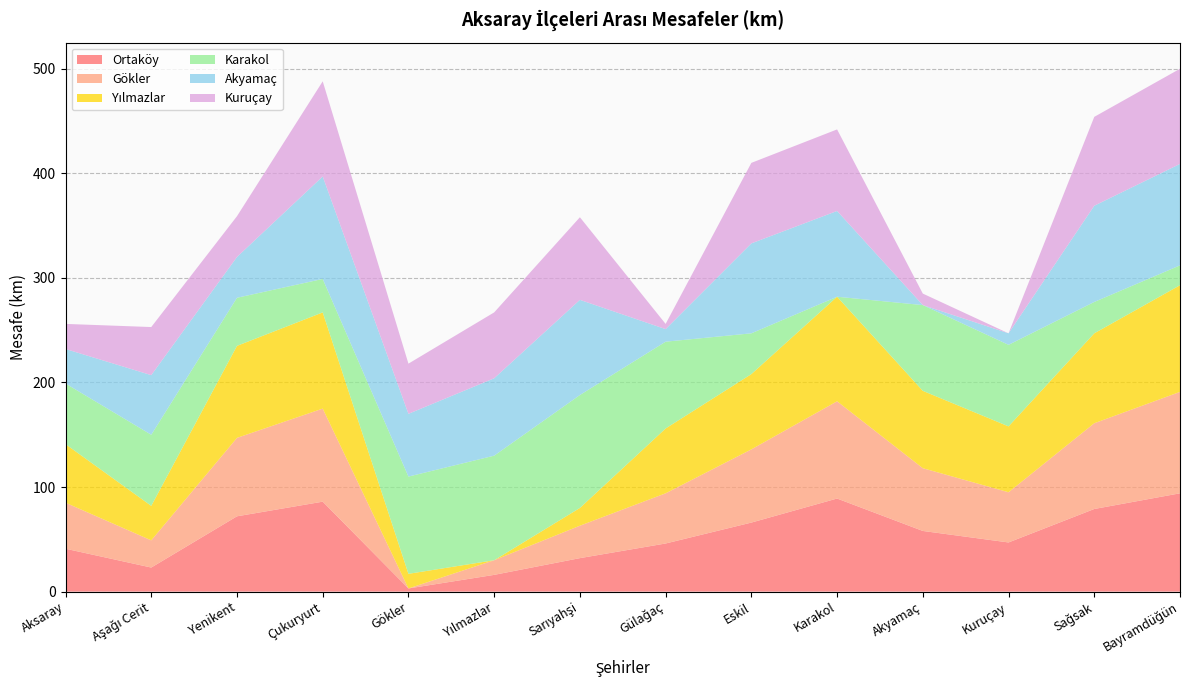

Reading left to right, extract all data points from this chart.

Ortaköy: 41	23	72	86	3	16	32	46	66	89	58	47	79	94
Gökler: 44	26	75	89	0	14	31	48	70	93	60	48	82	97
Yılmazlar: 56	33	88	92	14	0	17	62	72	100	74	63	86	102
Karakol: 58	68	46	32	93	100	108	83	39	0	82	78	30	19
Akyamaç: 33	57	39	98	60	74	91	12	86	82	0	11	92	97
Kuruçay: 24	46	39	91	48	63	79	5	77	78	11	0	85	91